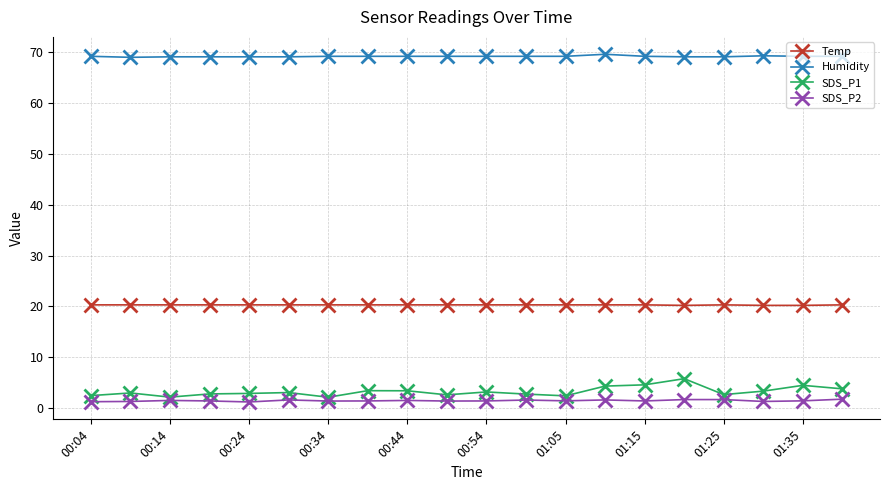

Rank the series by their maximum value, from highest to lowest.

Humidity, Temp, SDS_P1, SDS_P2